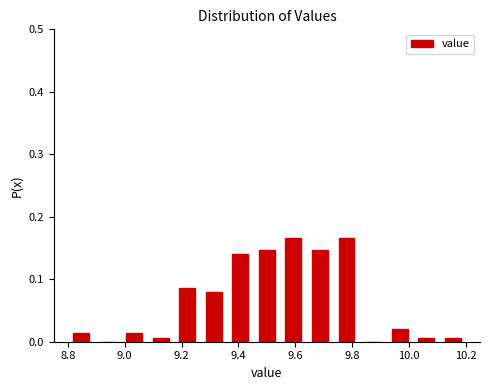

Reading left to right, transcribe this chart: for each bar, give the range it covers on the x-axis and its height. Neither the bar edges nor the heights are printed on the chart, so give them approximately, as read against the axes.

8.80 to 8.90: 0.01
8.90 to 8.98: 0
8.98 to 9.08: 0.01
9.08 to 9.18: under 0.01
9.18 to 9.26: 0.09
9.26 to 9.36: 0.08
9.36 to 9.46: 0.14
9.46 to 9.54: 0.15
9.54 to 9.64: 0.17
9.64 to 9.74: 0.15
9.74 to 9.82: 0.17
9.82 to 9.92: 0
9.92 to 10.02: 0.02
10.02 to 10.10: under 0.01
10.10 to 10.20: under 0.01